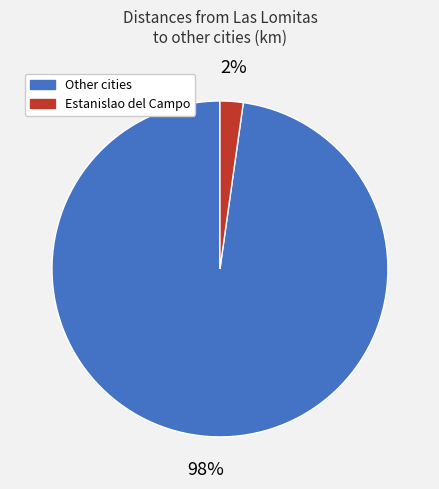

True or false: Other cities accounts for 98% of the total.

True